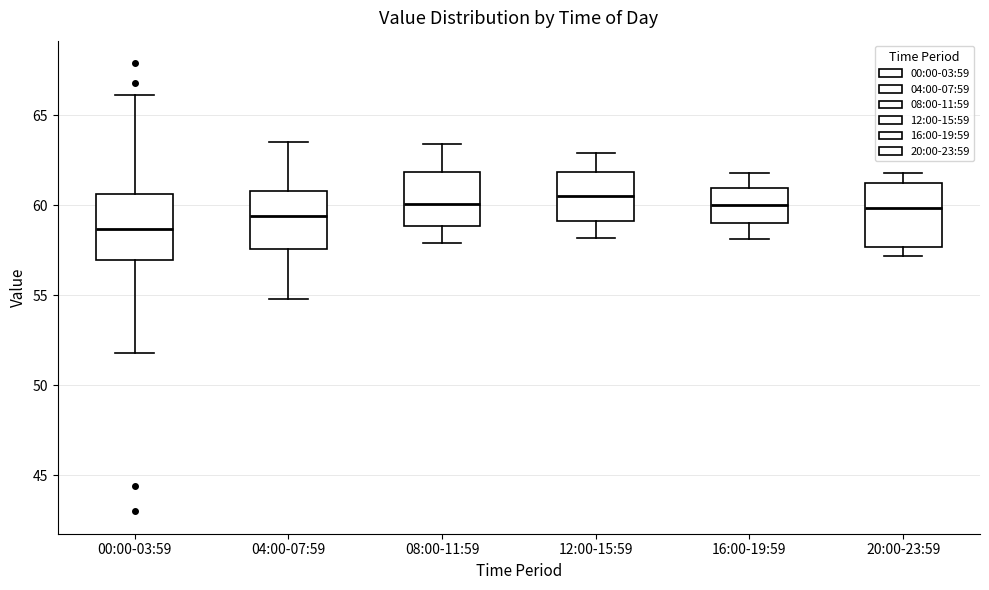

Reading left to right, read every box against the y-axis: the position of its median line, the range the box covers, and the ends of its whiskers. The values are not printed on the chart, so give them approximately, as read against the axis.

00:00-03:59: median 58.5, box 57.0 to 60.5, whiskers 52.0 to 66.0
04:00-07:59: median 59.5, box 57.5 to 61.0, whiskers 55.0 to 63.5
08:00-11:59: median 60.0, box 59.0 to 62.0, whiskers 58.0 to 63.5
12:00-15:59: median 60.5, box 59.0 to 62.0, whiskers 58.0 to 63.0
16:00-19:59: median 60.0, box 59.0 to 61.0, whiskers 58.0 to 62.0
20:00-23:59: median 60.0, box 57.5 to 61.0, whiskers 57.0 to 62.0